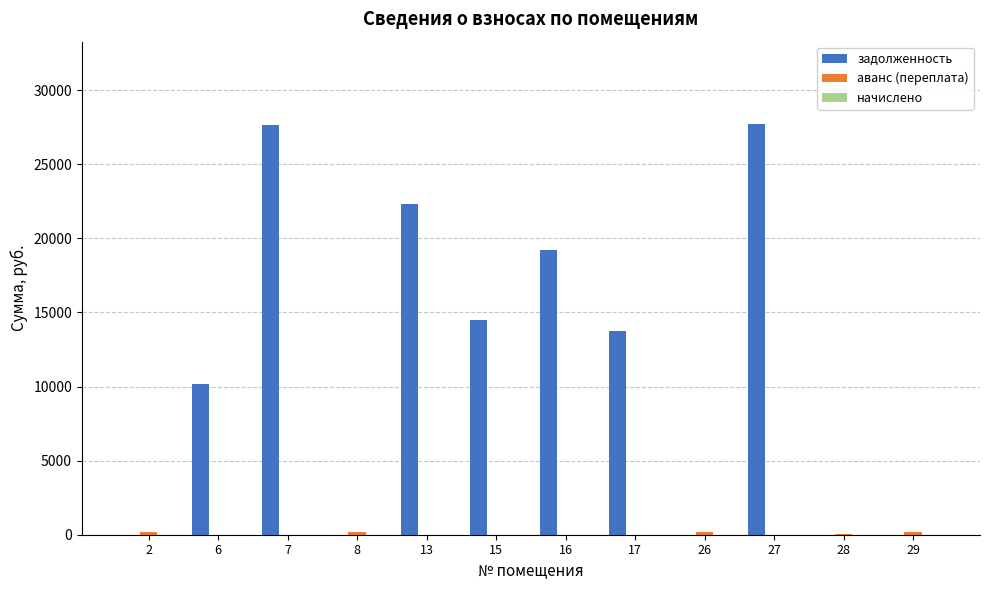

What is the greatest value displayed?

27729.2